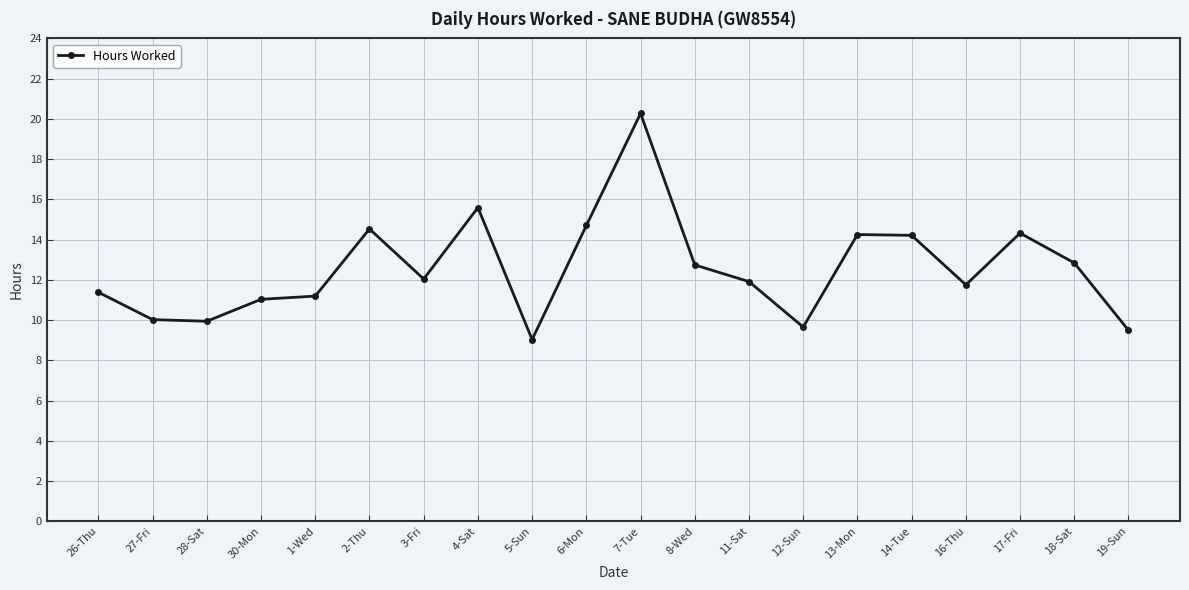

True or false: the data has more than 2 interior local peaks.

True